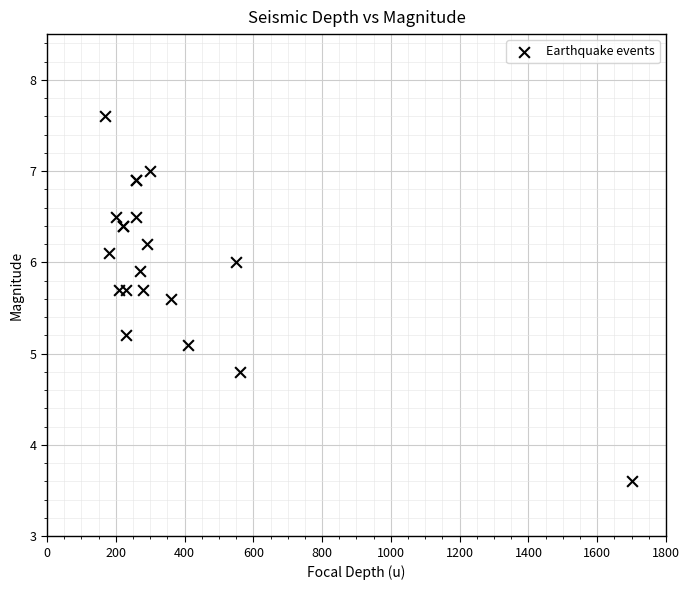

What Y value in the scatter plot is closest to 5?

5.1